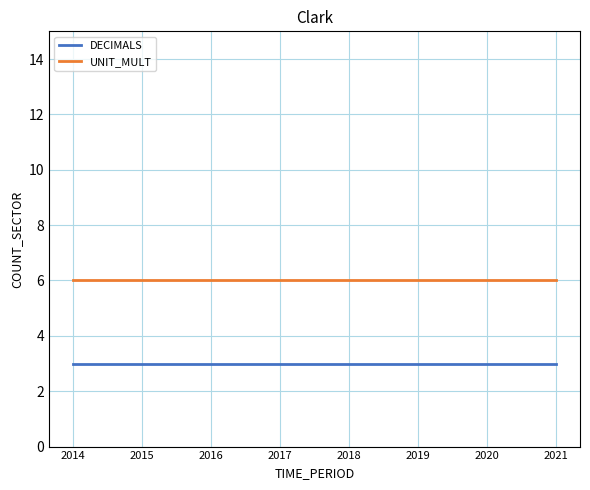

What are all the series names shown in the legend?

DECIMALS, UNIT_MULT